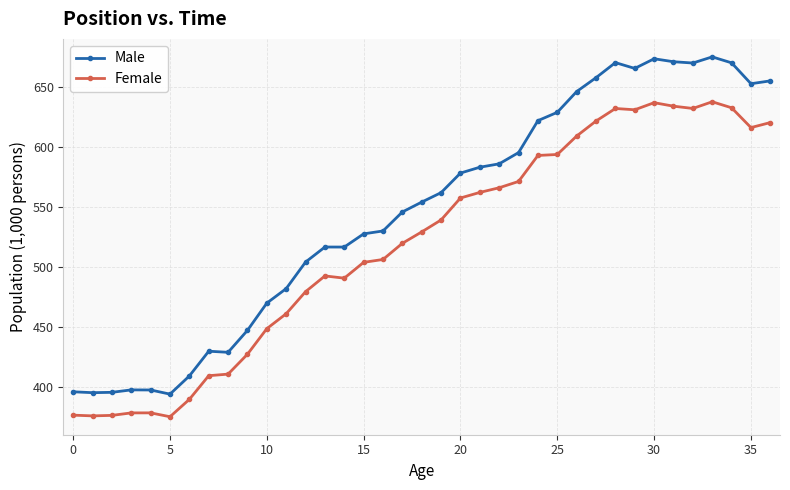

What is the difference between the maximum and minimum values in the Female series?

263.0